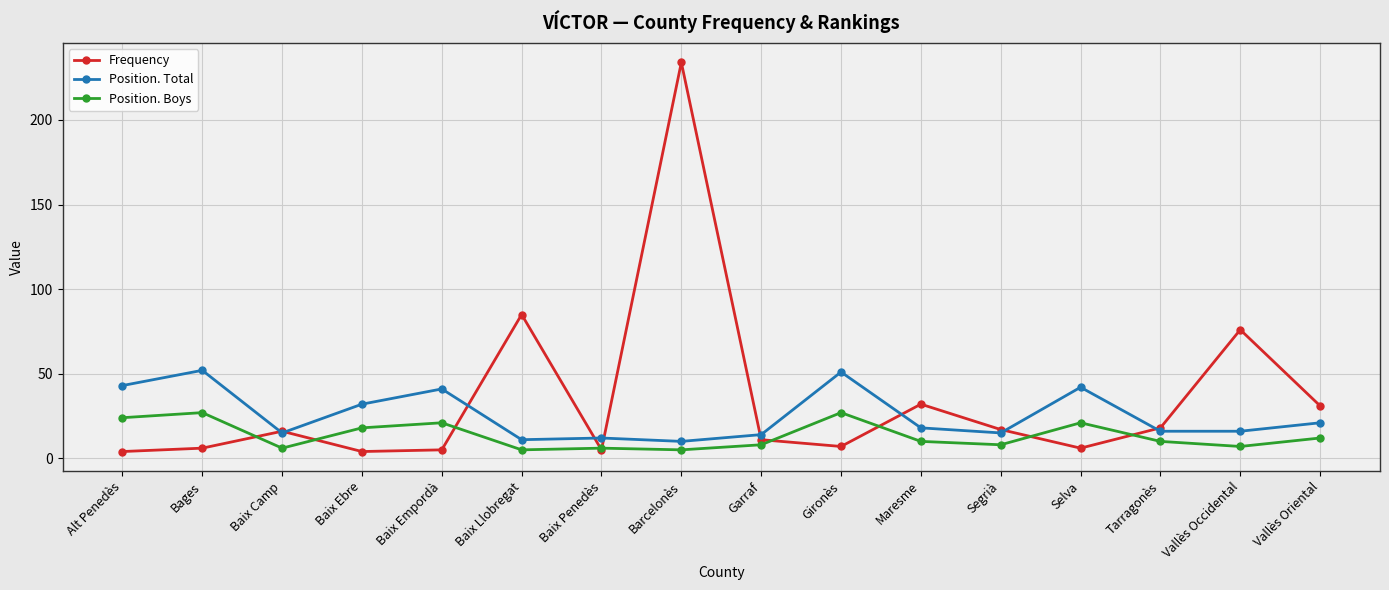

What position from the left is Vallès Oriental?

16